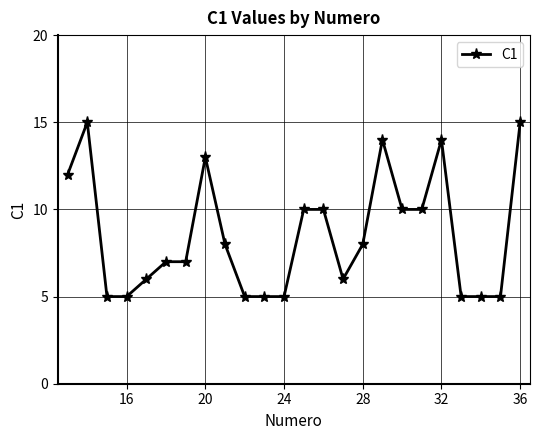

How many data points are less than 8?

12